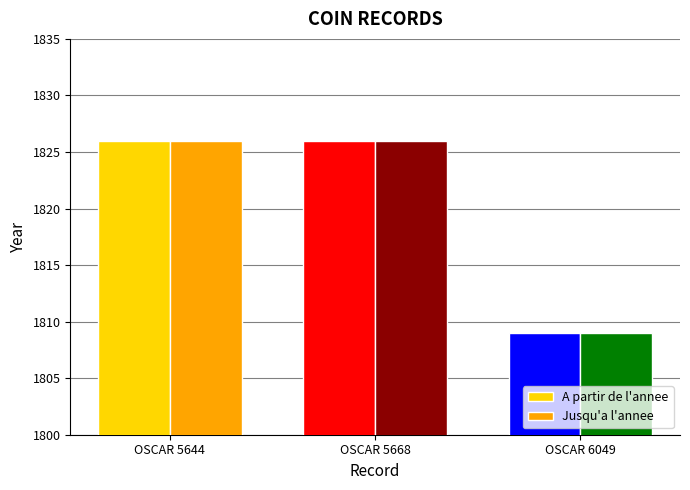

Are the bars grouped side by side (vs. stacked)?

Yes